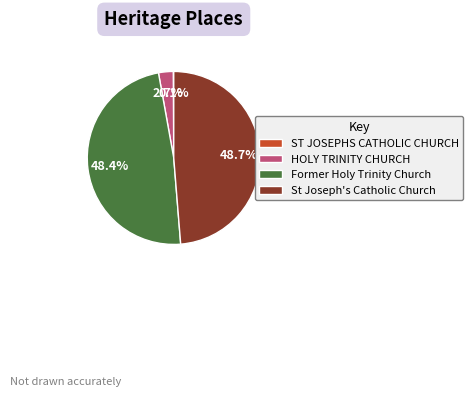

Which has a higher value, HOLY TRINITY CHURCH or St Joseph's Catholic Church?

St Joseph's Catholic Church